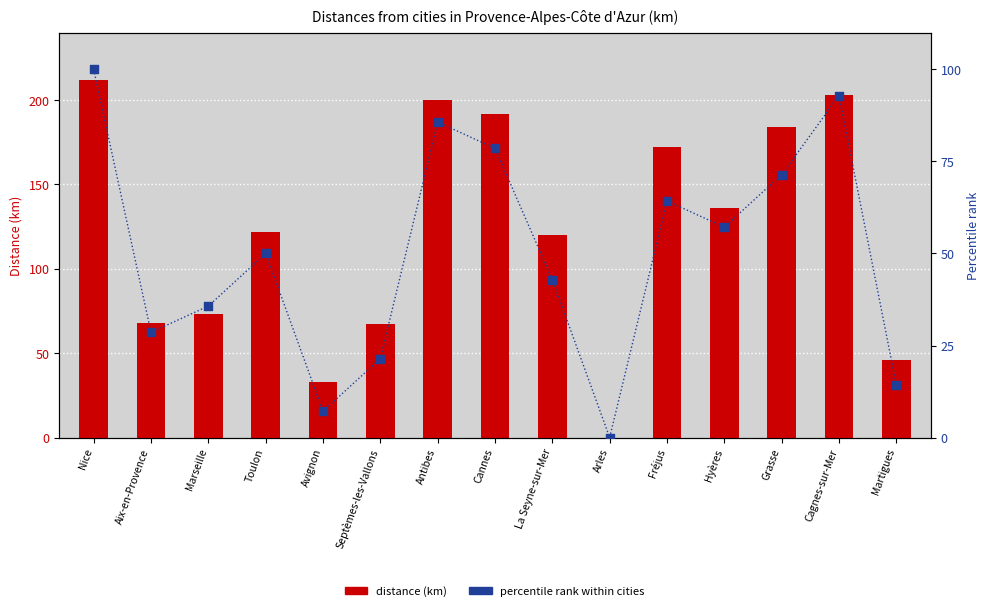

At which category is the sum across all series the highest?

Nice